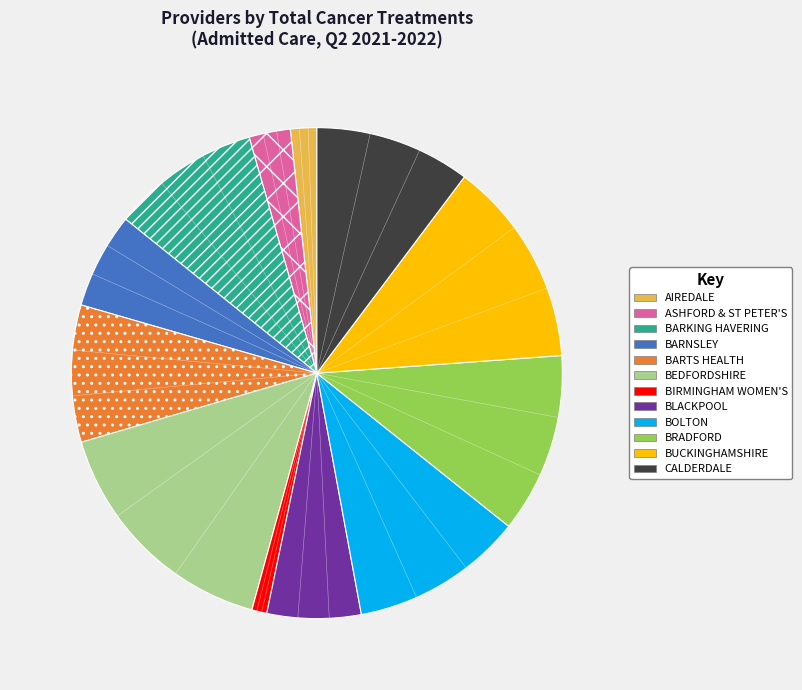

Approximately how many times larger is the value at BLACKPOOL compared to BEDFORDSHIRE?

0.4